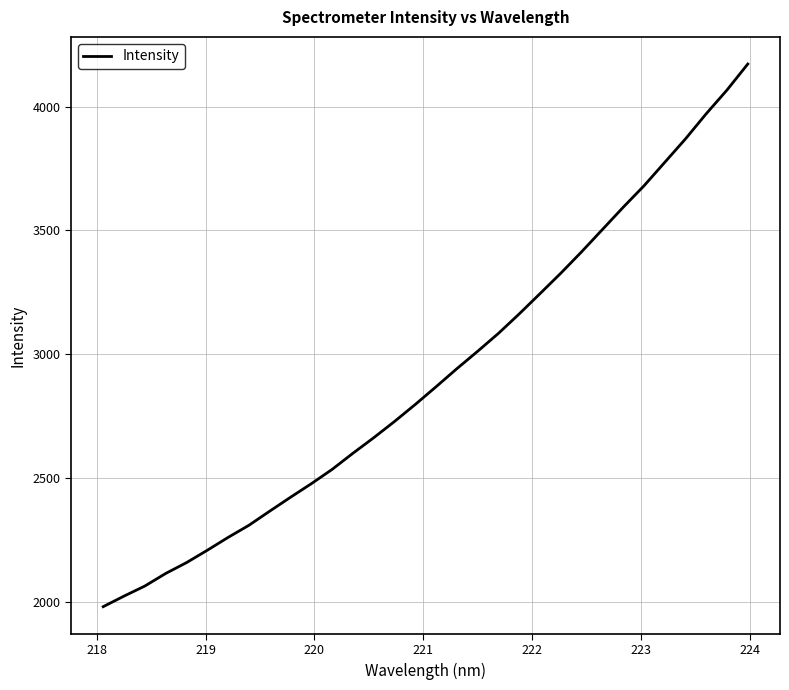

What is the maximum value shown in the chart?

4172.3